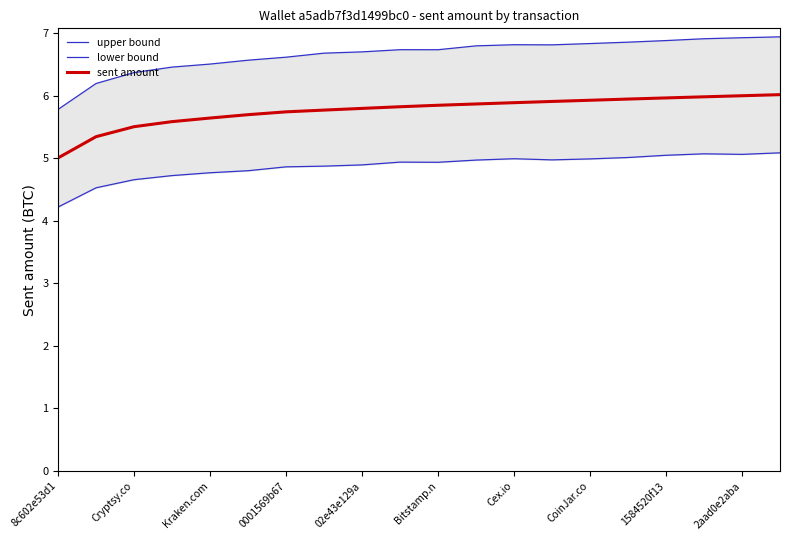

What is the greatest value displayed?

6.9